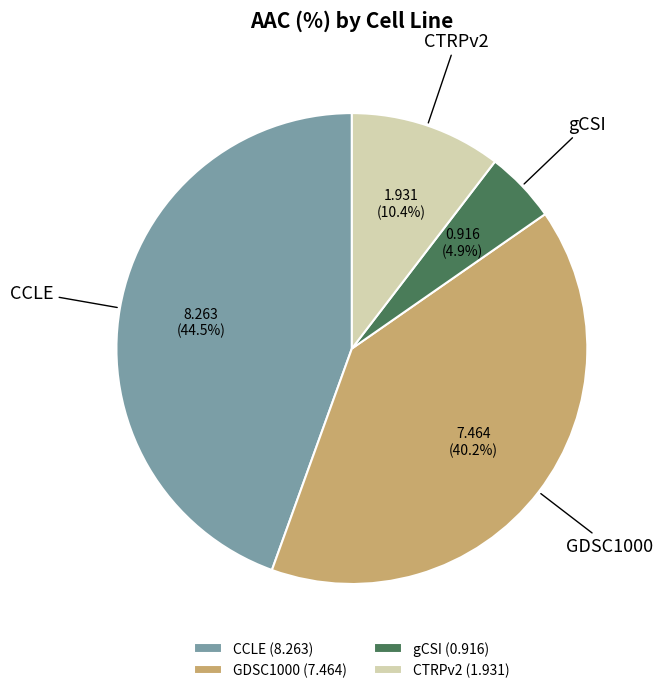

To the nearest percent, what is the combined percentage of GDSC1000 and CCLE?

85%